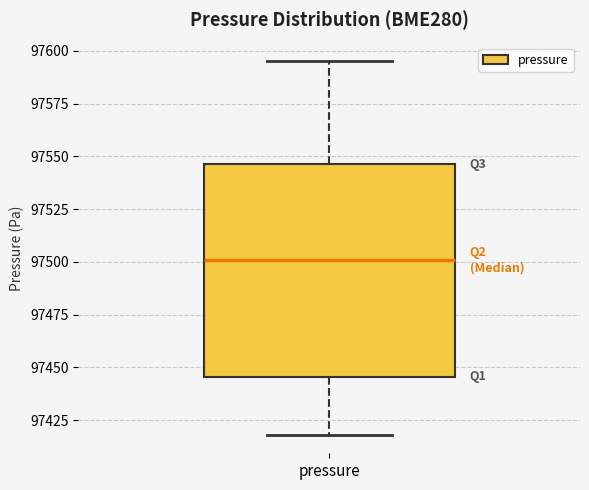

Where does the median line of the box for pressure sit on the y-axis? The values are not printed on the chart, so give them approximately, as read against the axis.

97500